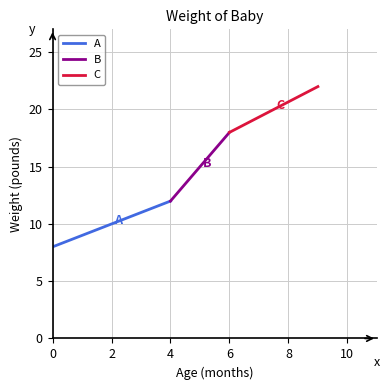

What are all the series names shown in the legend?

A, B, C